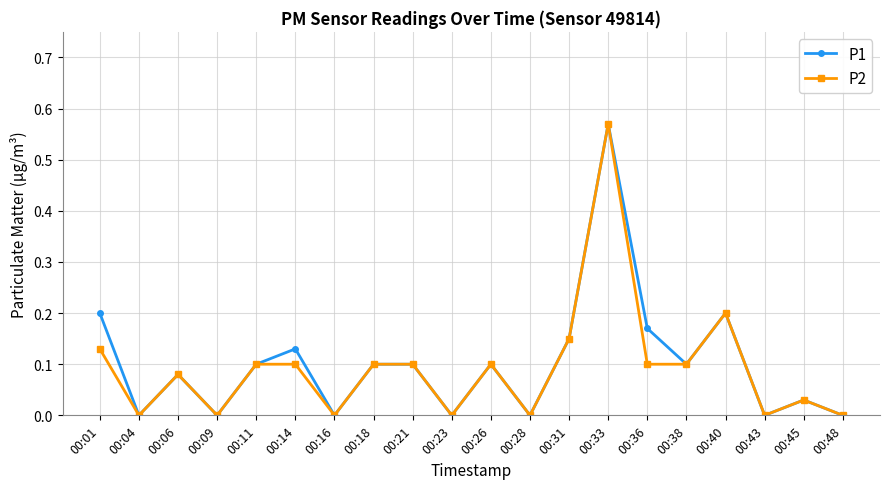

Which series changed the most between 00:01 and 00:33?

P2